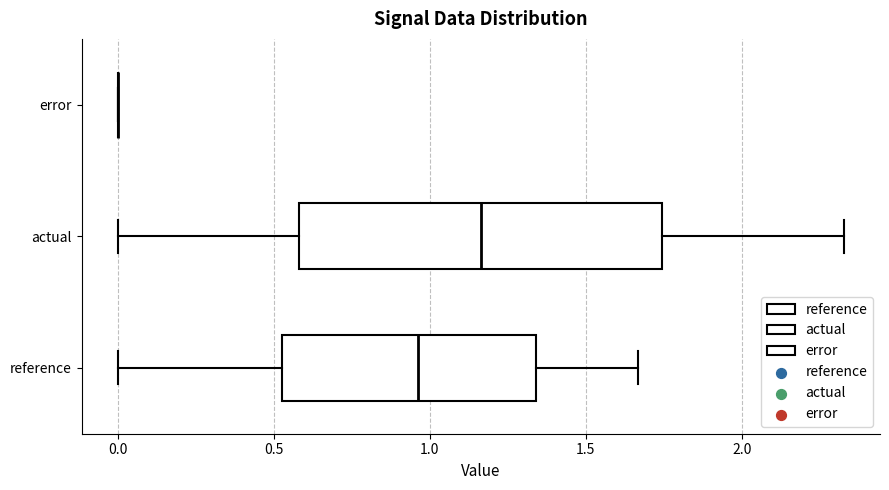

Where does the median line of the box for actual sit on the x-axis? The values are not printed on the chart, so give them approximately, as read against the axis.

1.15